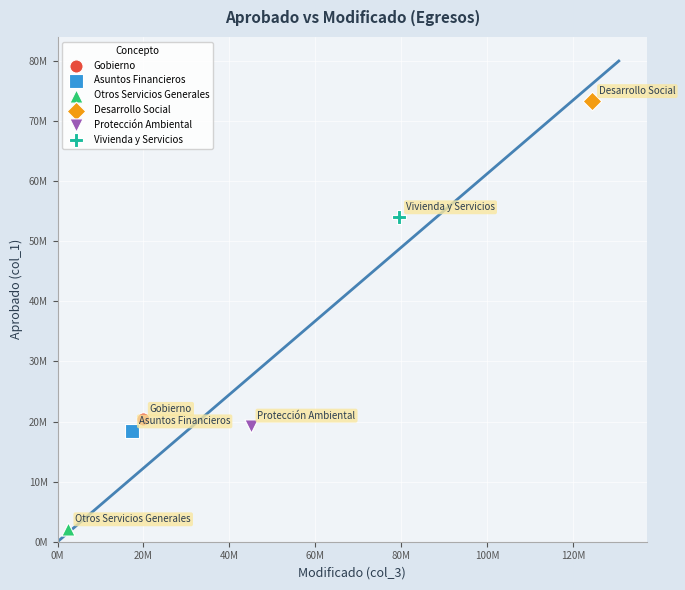

What are all the series names shown in the legend?

Gobierno, Asuntos Financieros, Otros Servicios Generales, Desarrollo Social, Protección Ambiental, Vivienda y Servicios